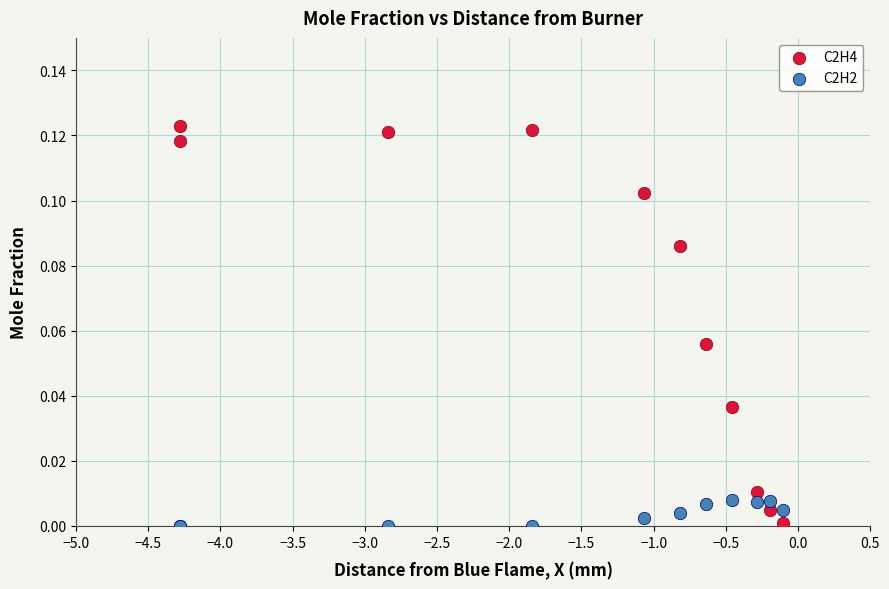

Which series reaches the maximum Y coordinate?

C2H4